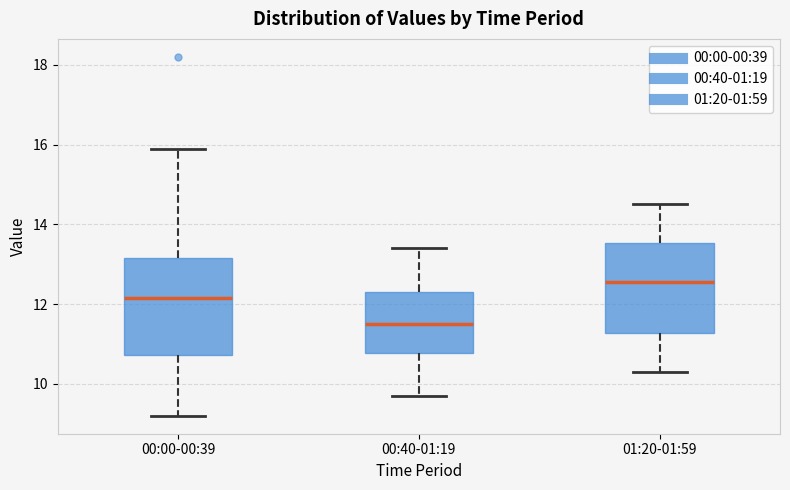

Where does the median line of the box for 01:20-01:59 sit on the y-axis? The values are not printed on the chart, so give them approximately, as read against the axis.

12.6